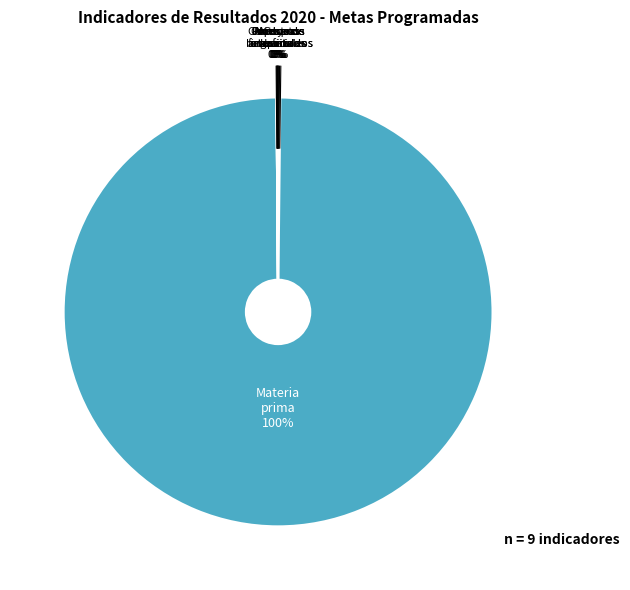

To the nearest percent, what is the average slice percentage?

11%